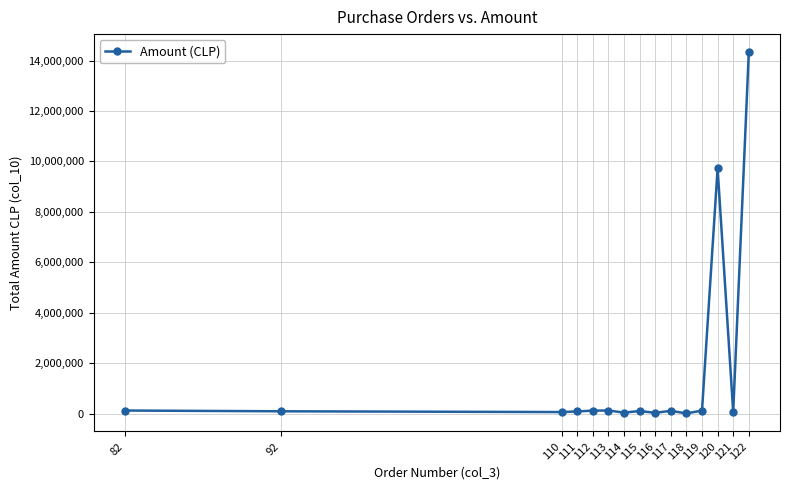

The value at 120 is 9722689. True or false?

True